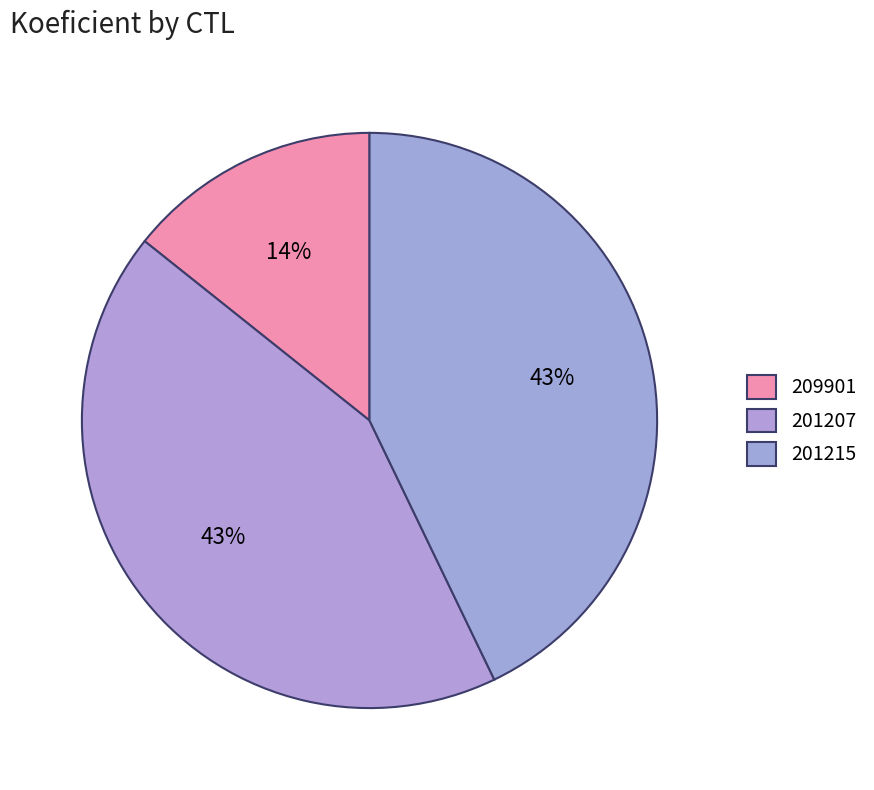

To the nearest percent, what is the difference between the largest and smallest slice percentages?

29%